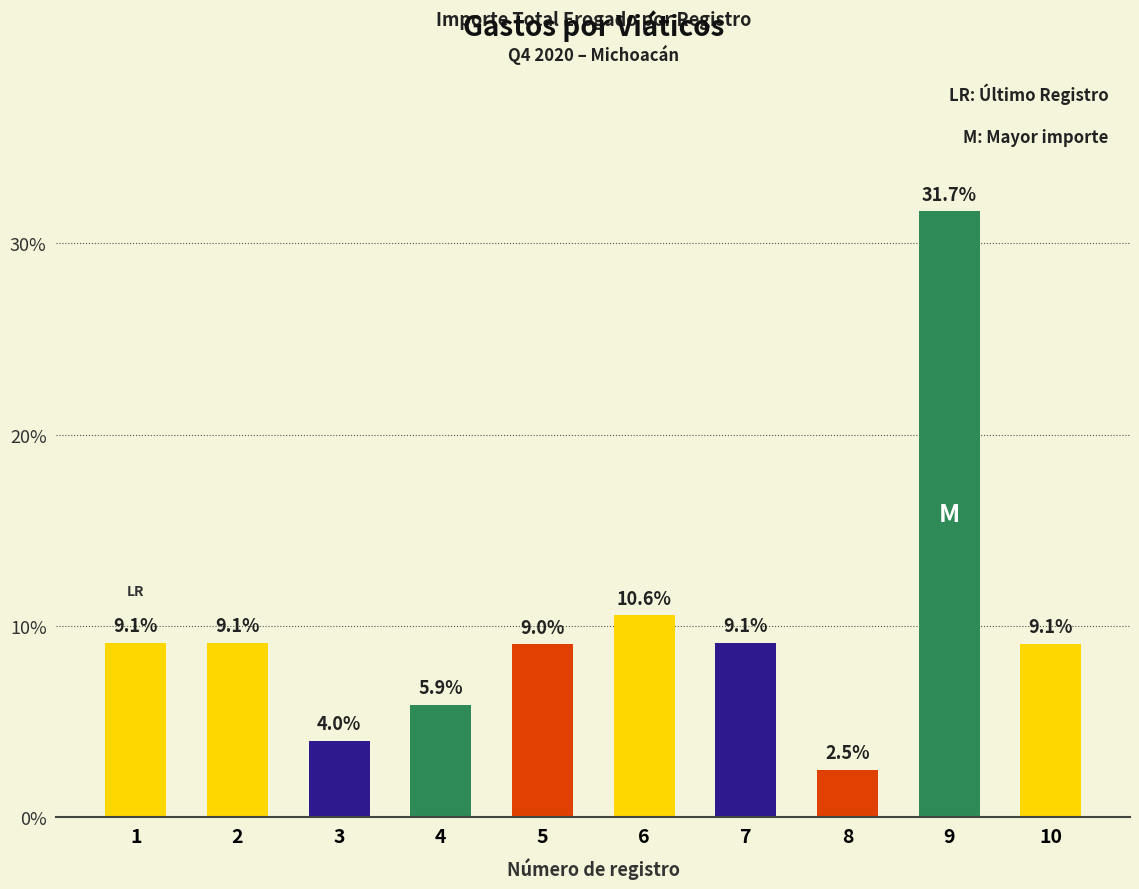

What is the difference between the maximum and minimum values?

29.2